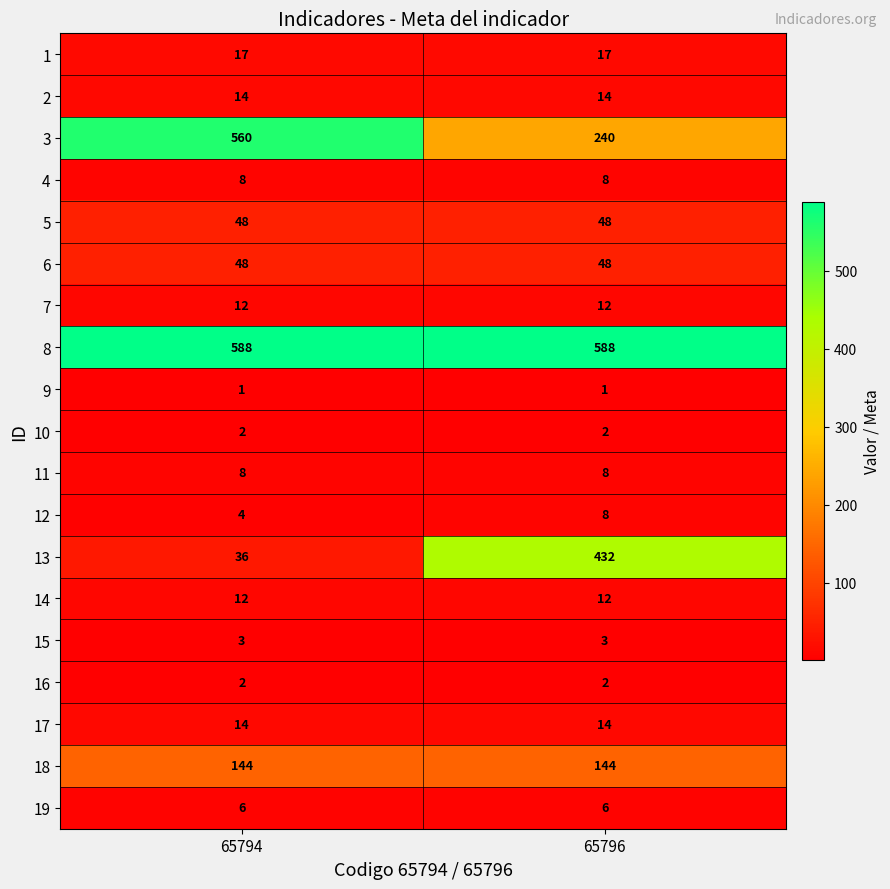

Which series has the largest total across all categories?

8